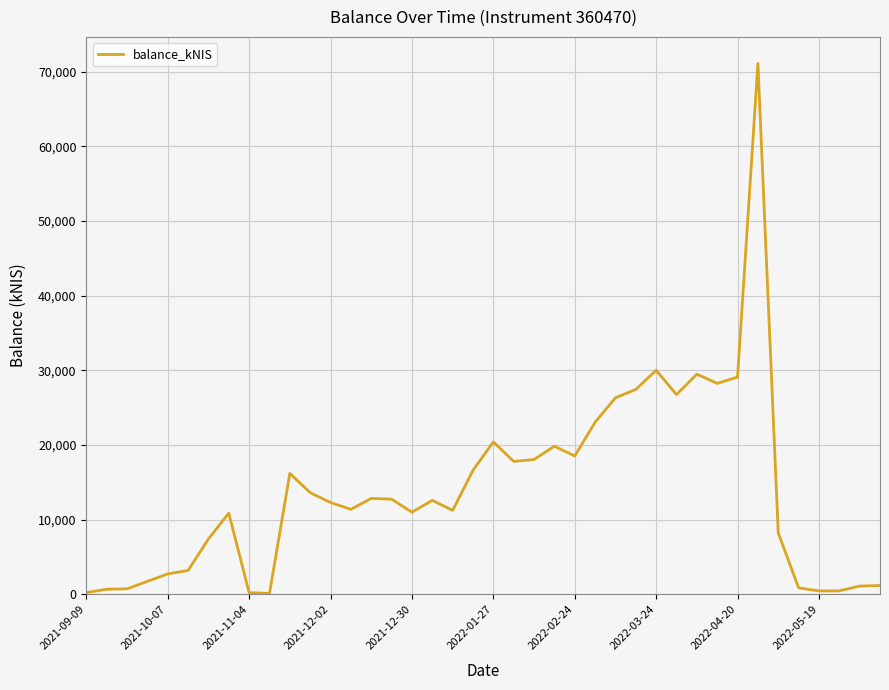

What is the difference between the maximum and minimum values?

70982.4